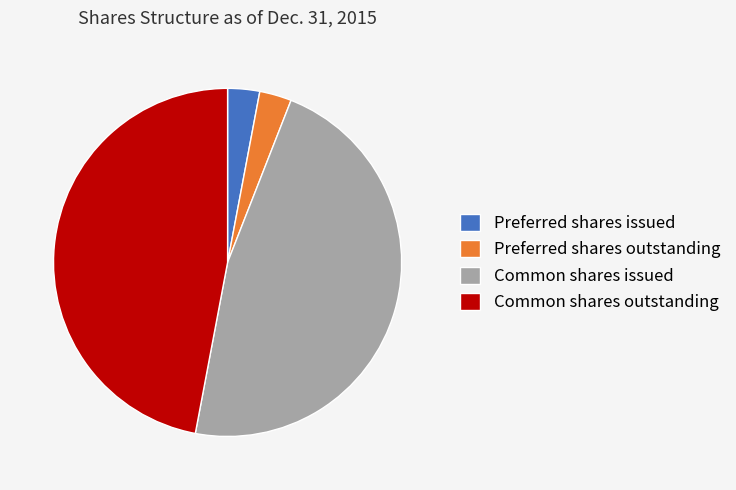

Is the sum of Common shares outstanding and Common shares issued greater than half?

Yes